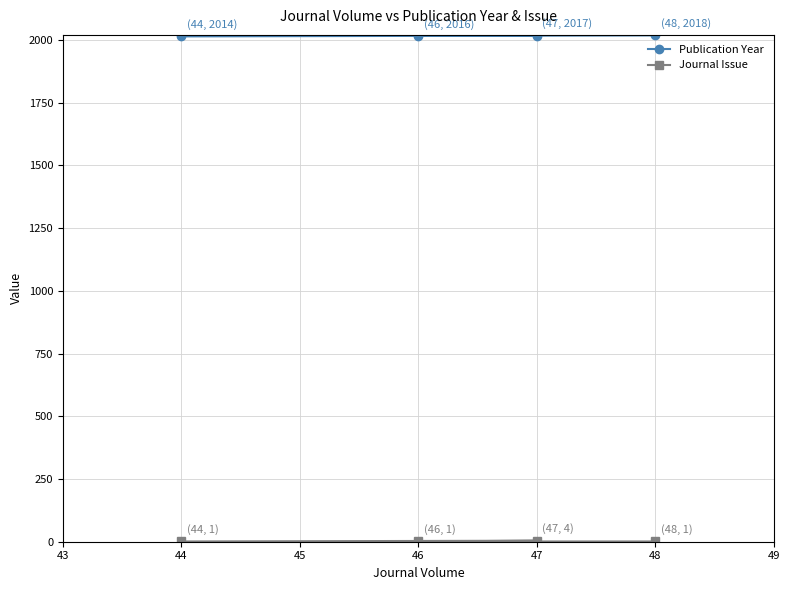

The value of Publication Year at 48 is 2018. True or false?

True